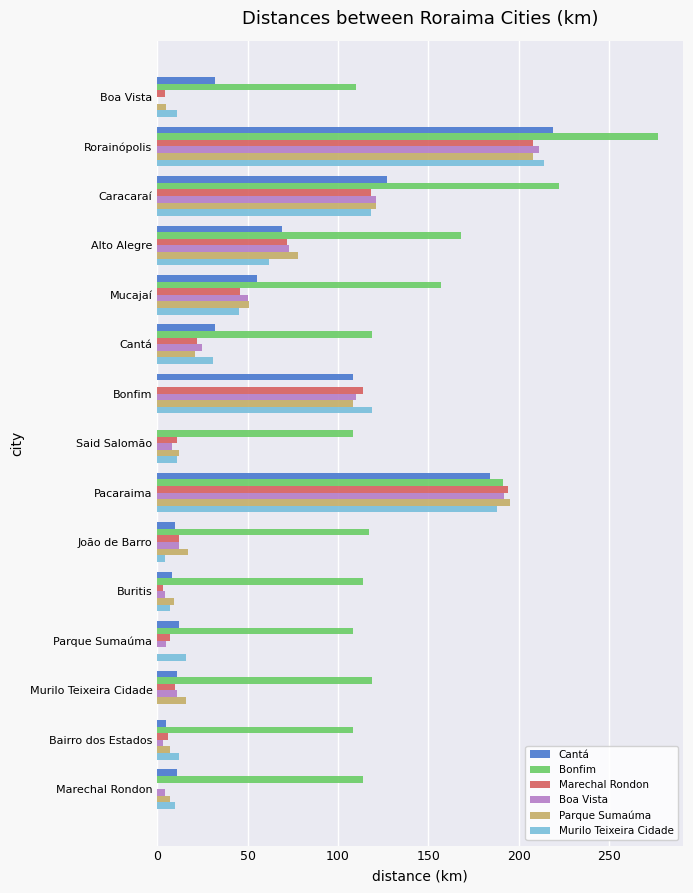

What are all the series names shown in the legend?

Cantá, Bonfim, Marechal Rondon, Boa Vista, Parque Sumaúma, Murilo Teixeira Cidade